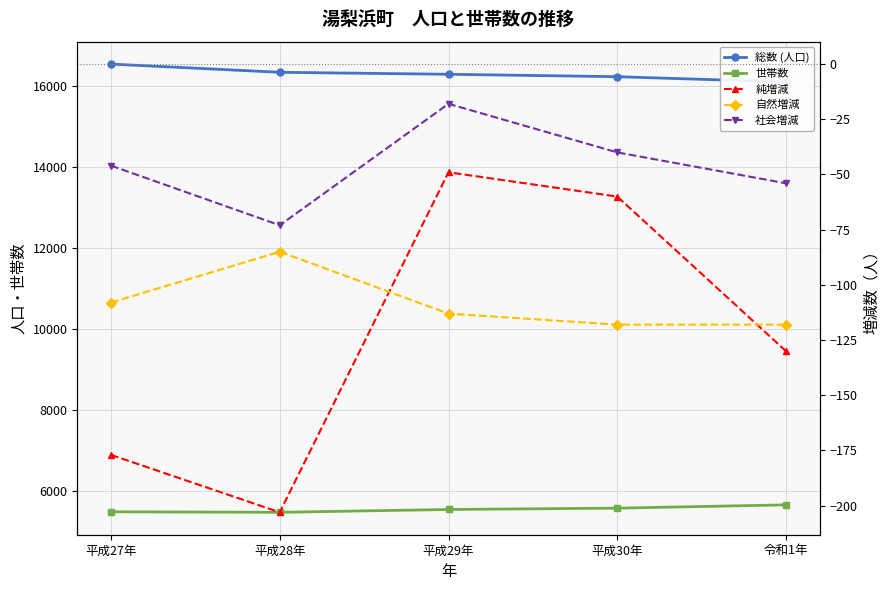

How many values in the 純増減 series are below -130?

2